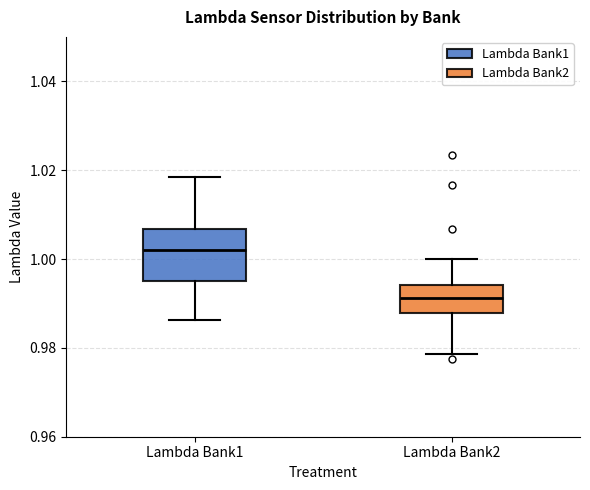

Where is the upper edge of the box for Lambda Bank1 on the y-axis? The values are not printed on the chart, so give them approximately, as read against the axis.

1.006